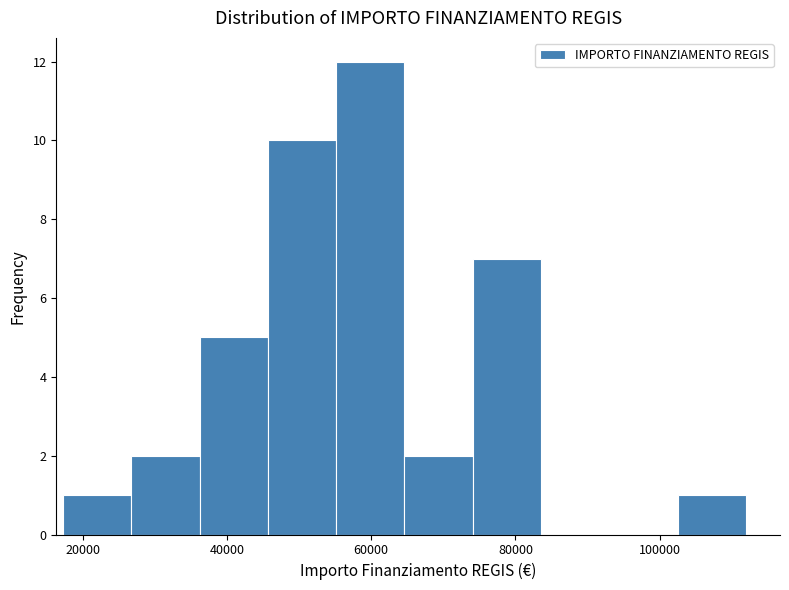

Over which range of the x-axis is the bar tallest?

56000 to 64000